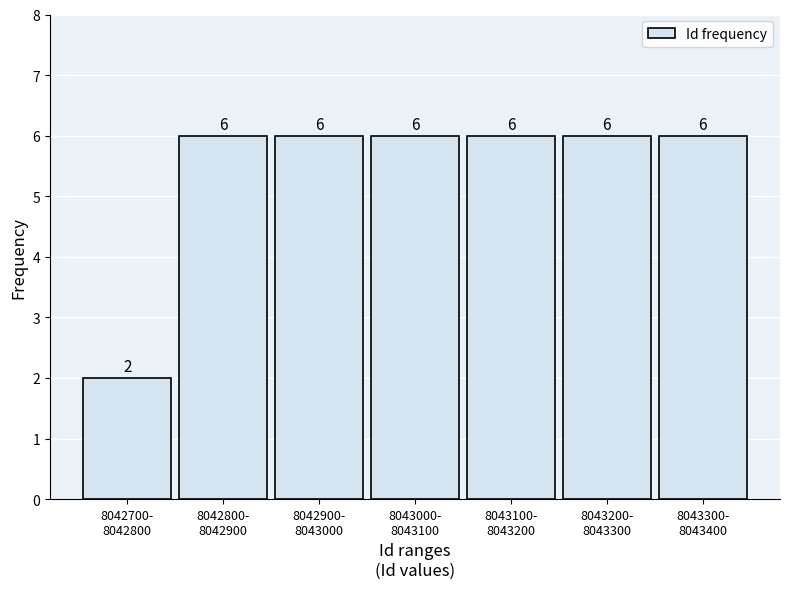

Reading right to left, transcribe all the data shown in this chart.

6	6	6	6	6	6	2